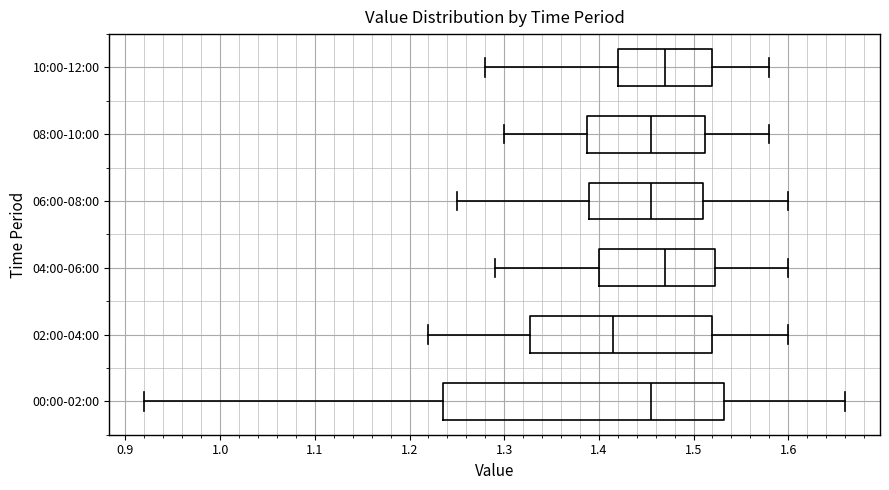

Which box is the widest, from its left edge to its right edge?

00:00-02:00